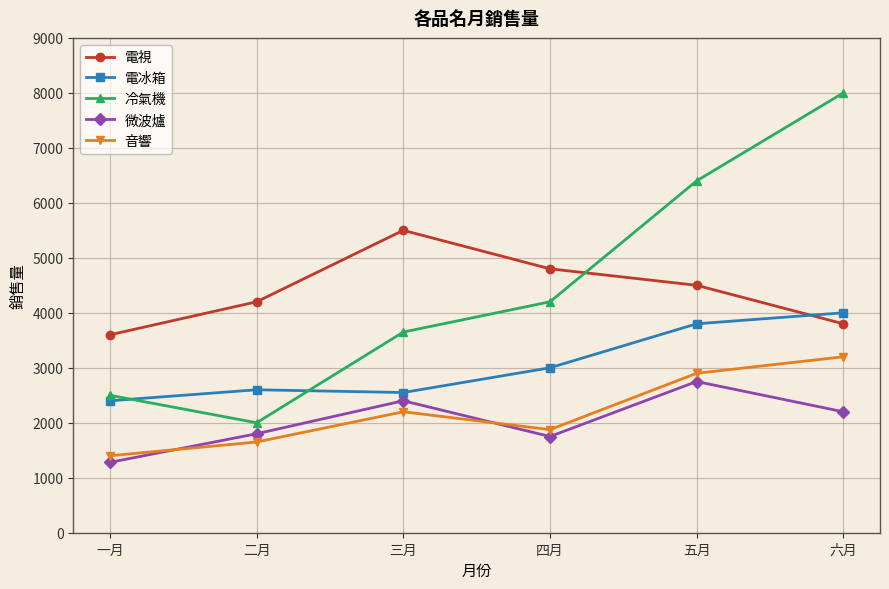

Reading left to right, extract all data points from this chart.

電視: 一月=3600	二月=4200	三月=5500	四月=4800	五月=4500	六月=3800
電冰箱: 一月=2400	二月=2600	三月=2550	四月=3000	五月=3800	六月=4000
冷氣機: 一月=2500	二月=2000	三月=3650	四月=4200	五月=6400	六月=8000
微波爐: 一月=1280	二月=1800	三月=2400	四月=1750	五月=2750	六月=2200
音響: 一月=1400	二月=1650	三月=2200	四月=1875	五月=2900	六月=3200